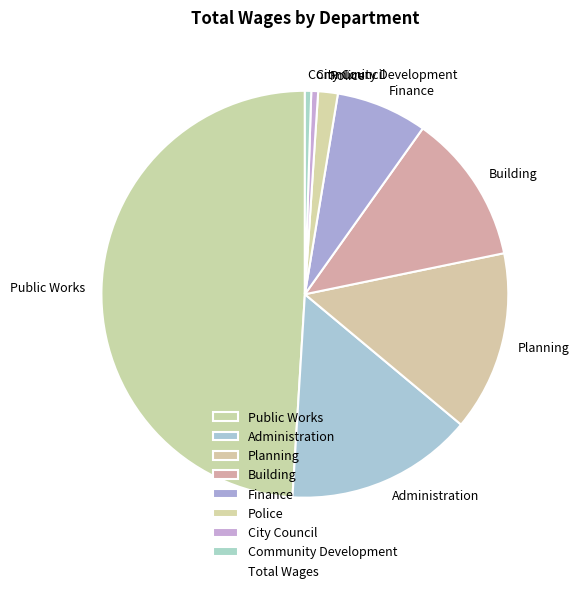

Does Planning account for over 50% of the chart?

No